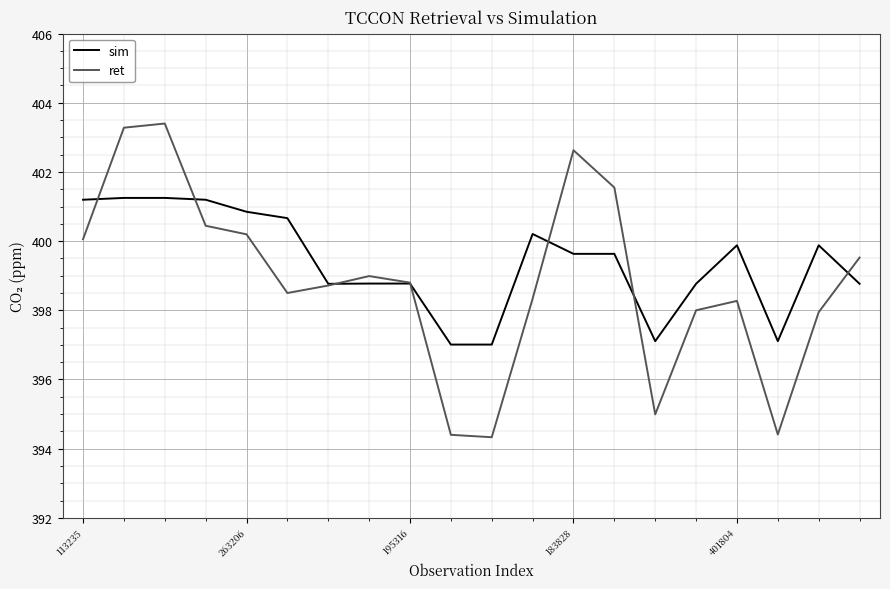

What is the maximum value shown in the chart?

403.4